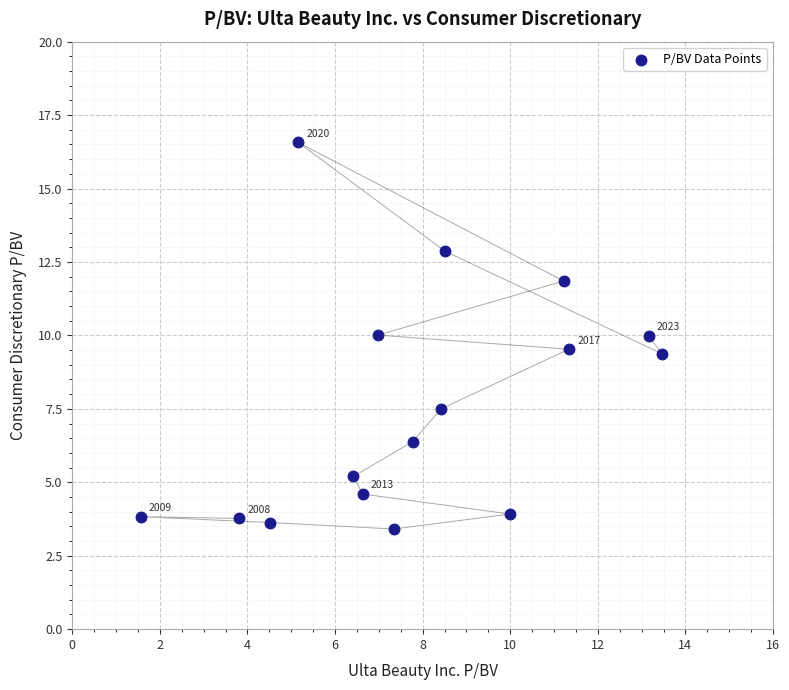

What is the range of Y values (max minus min)?

13.2